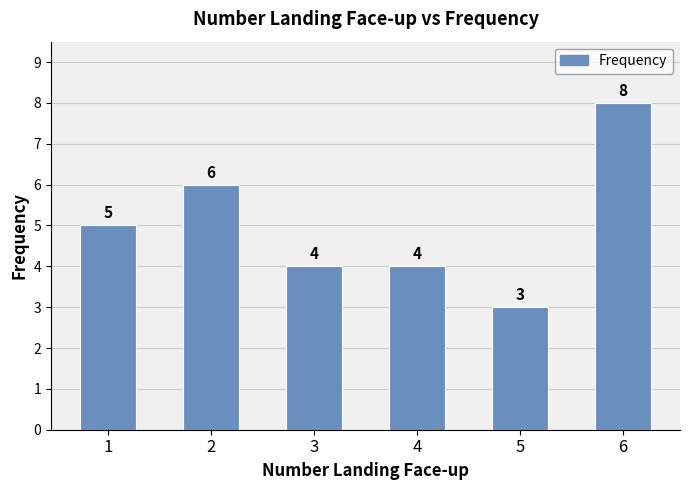

How many values are between 4 and 6?

4